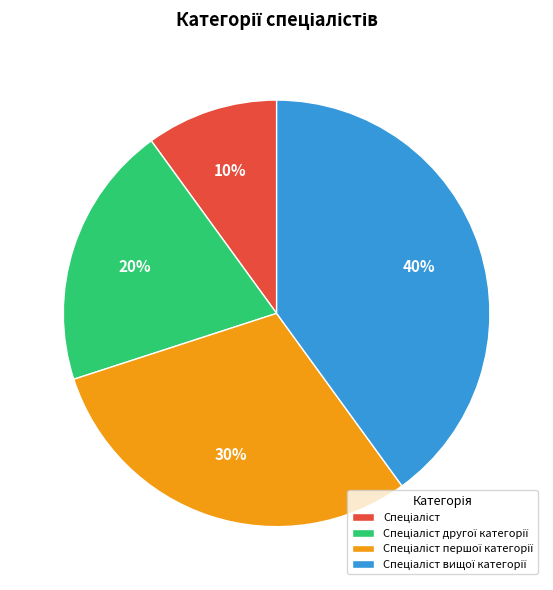

Is there a majority slice in this chart?

No